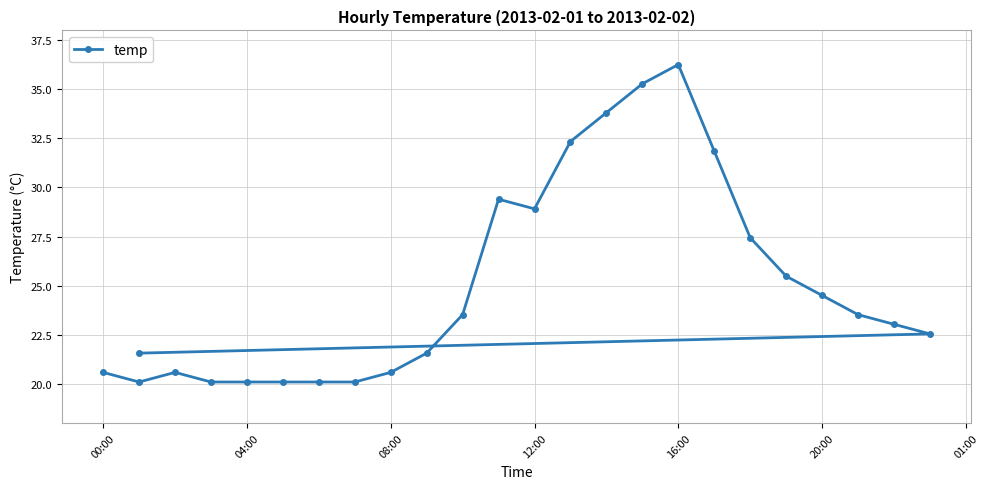

At which category does the chart reach its peak across all series?

16:00